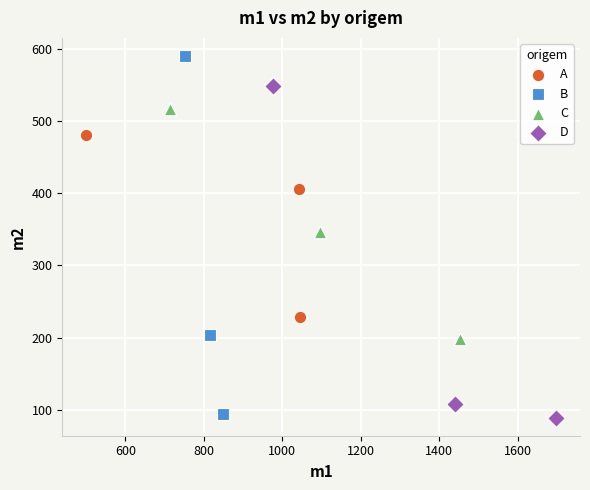

Which series has the largest Y range (max minus min)?

B